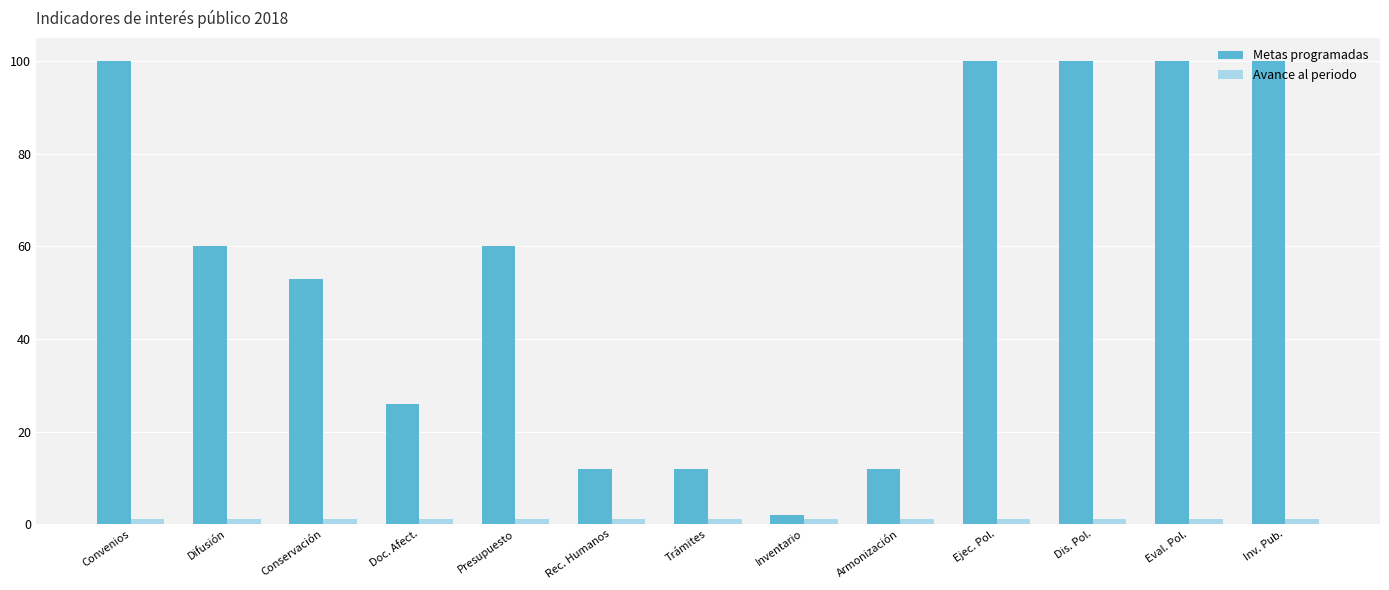

What is the lowest value of the Metas programadas series?

2